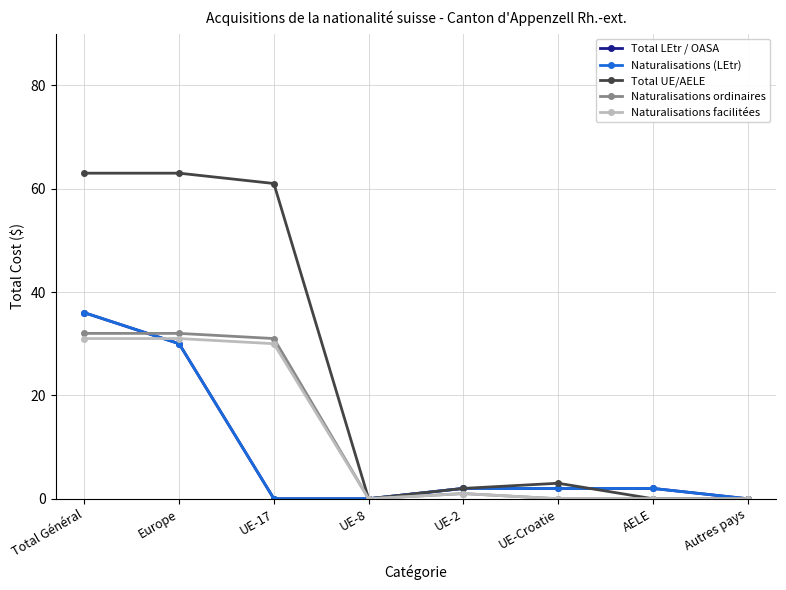

What is the label of the 3rd point from the right?

UE-Croatie